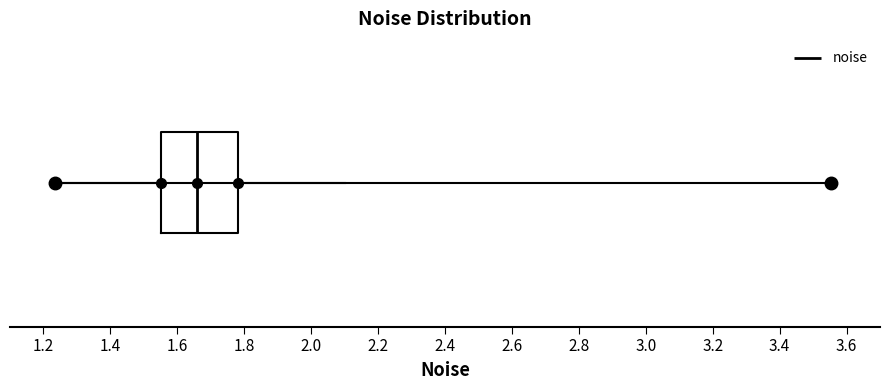

Where does the right whisker of the box end on the x-axis? The values are not printed on the chart, so give them approximately, as read against the axis.

2.10